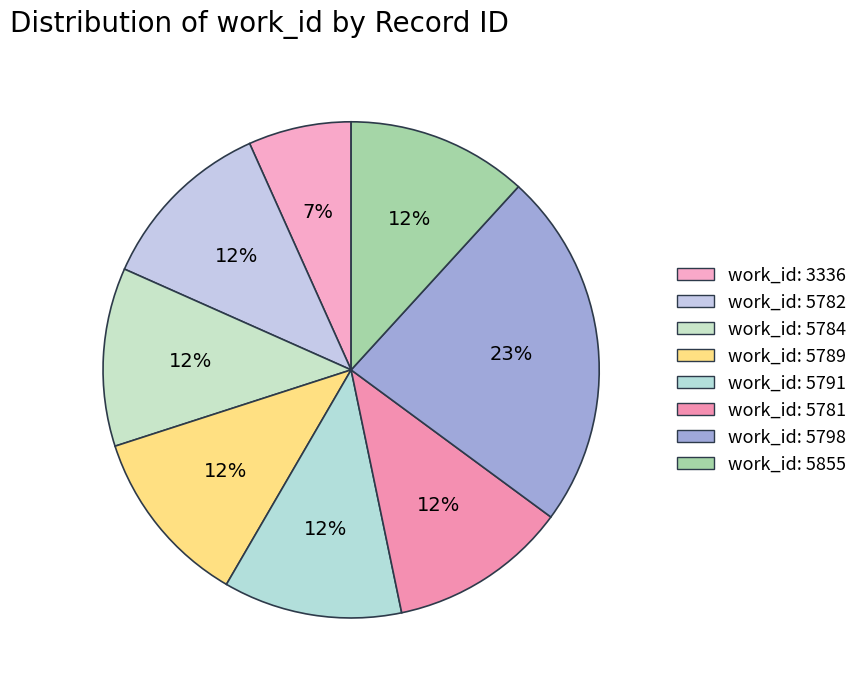

What is the largest slice in the pie chart?

15587